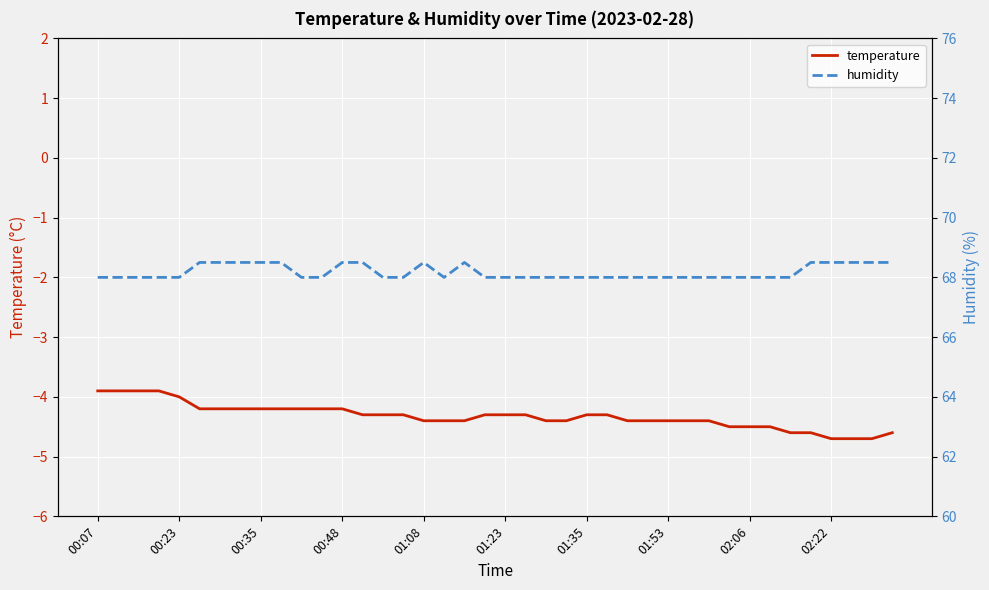

Is it true that temperature equals -4.3 at 01:23?

True